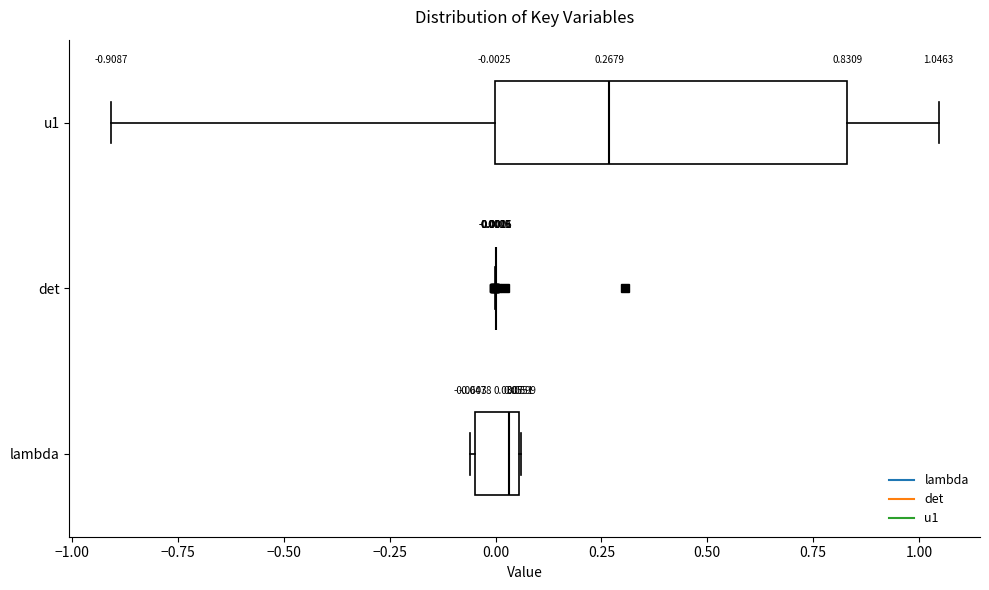

Comparing the boxes themselves (not the whiskers), which one is the widest?

u1